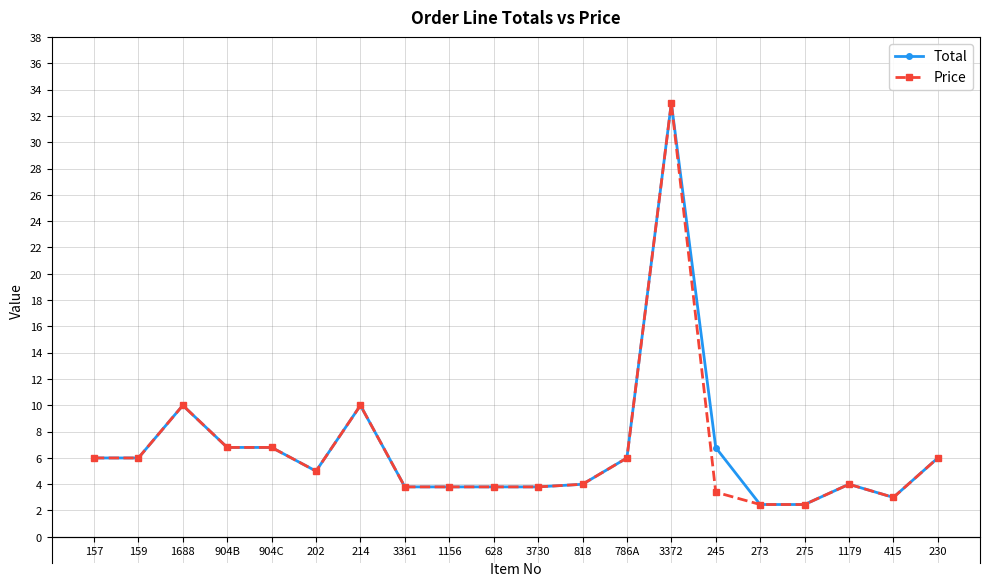

At which category is the sum across all series the highest?

3372